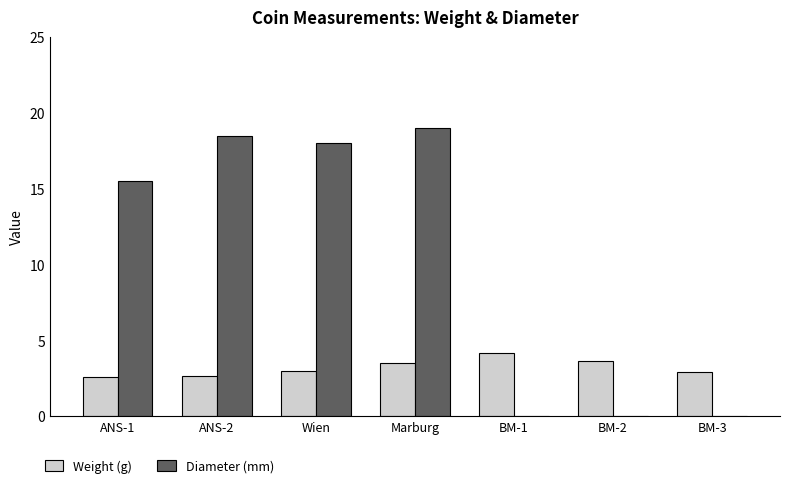

What is the greatest value displayed?

19.0